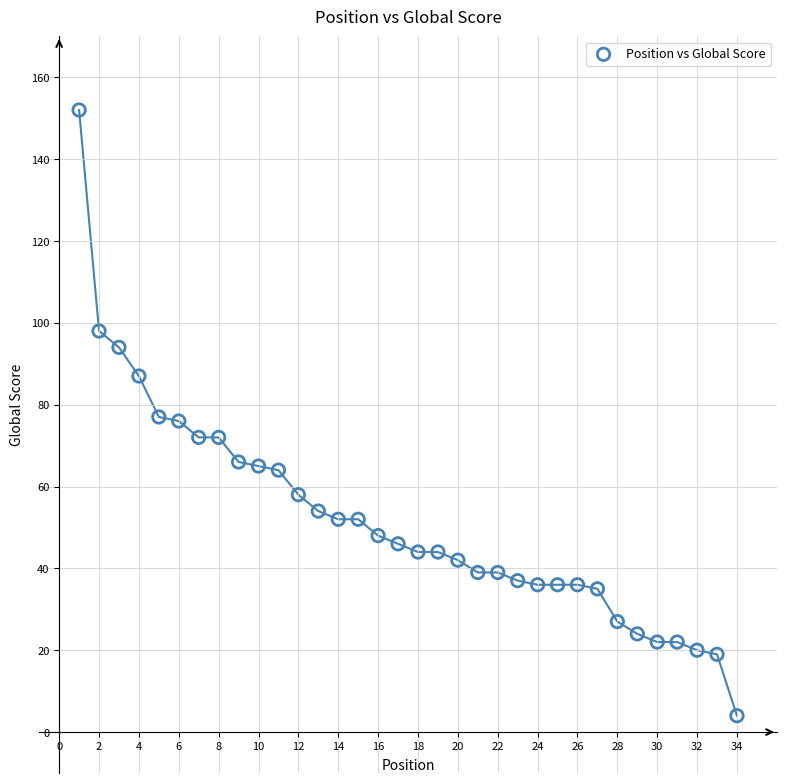

What is the range of Y values (max minus min)?

148